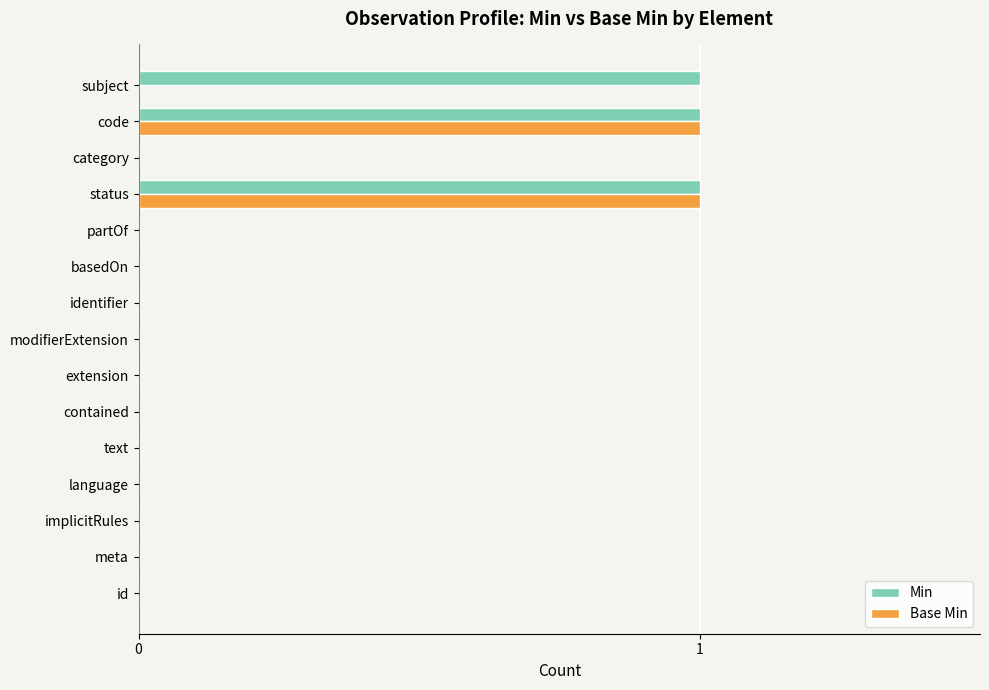

Count the number of data series in this chart.

2